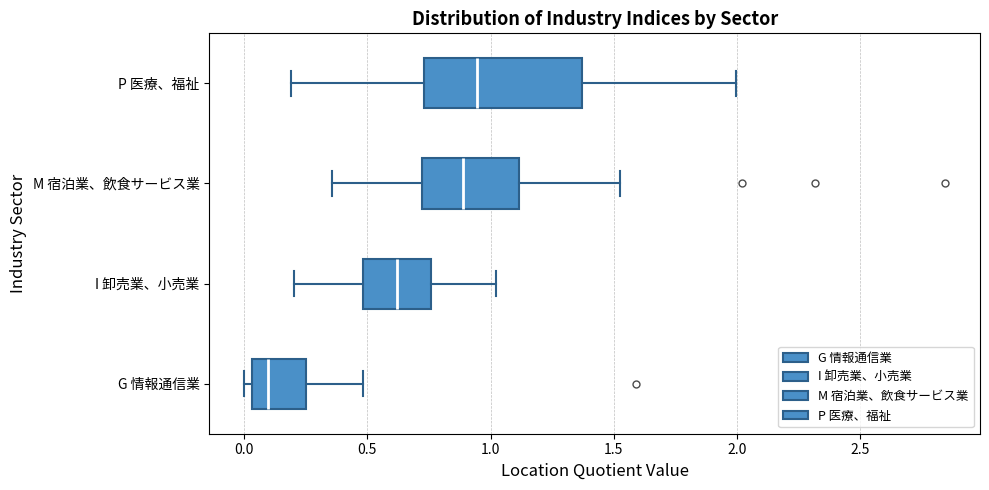

Reading bottom to top, read every box against the x-axis: the position of its median line, the range the box covers, and the ends of its whiskers. The values are not printed on the chart, so give them approximately, as read against the axis.

G 情報通信業: median 0.10, box 0.05 to 0.25, whiskers 0.00 to 0.50
I 卸売業、小売業: median 0.60, box 0.50 to 0.75, whiskers 0.20 to 1.00
M 宿泊業、飲食サービス業: median 0.90, box 0.70 to 1.10, whiskers 0.35 to 1.50
P 医療、福祉: median 0.95, box 0.75 to 1.35, whiskers 0.20 to 2.00